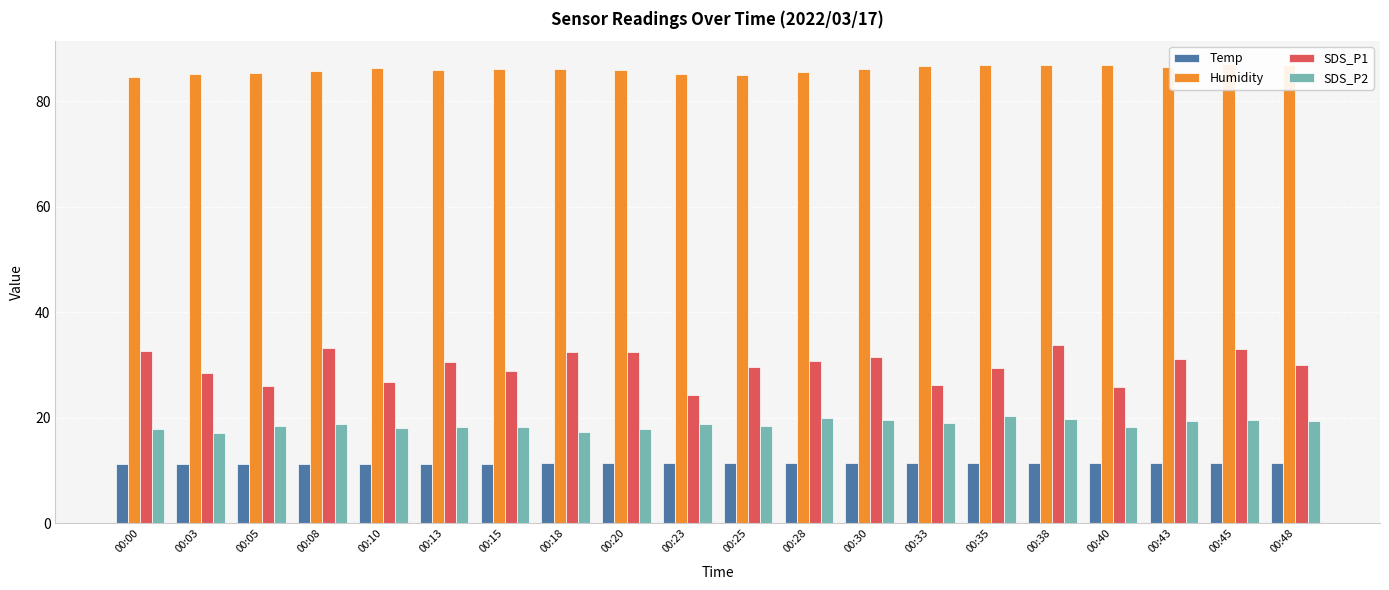

What is the value of the Humidity bar at the 12th from the left?

85.6